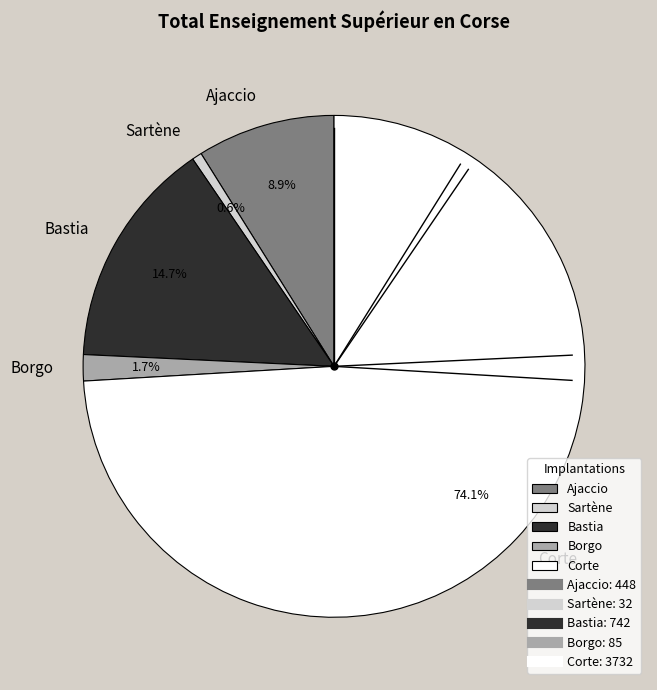

Which category has the smallest portion of the pie?

Sartène